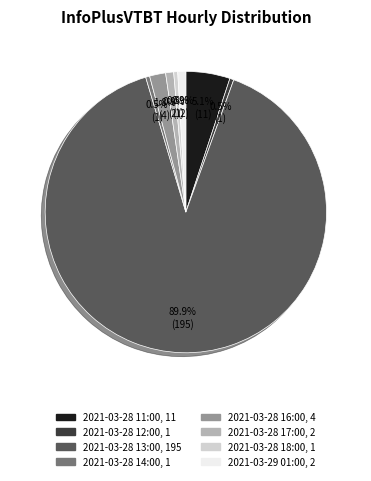

To the nearest percent, what percentage of the pie is 2021-03-28 13:00?

90%